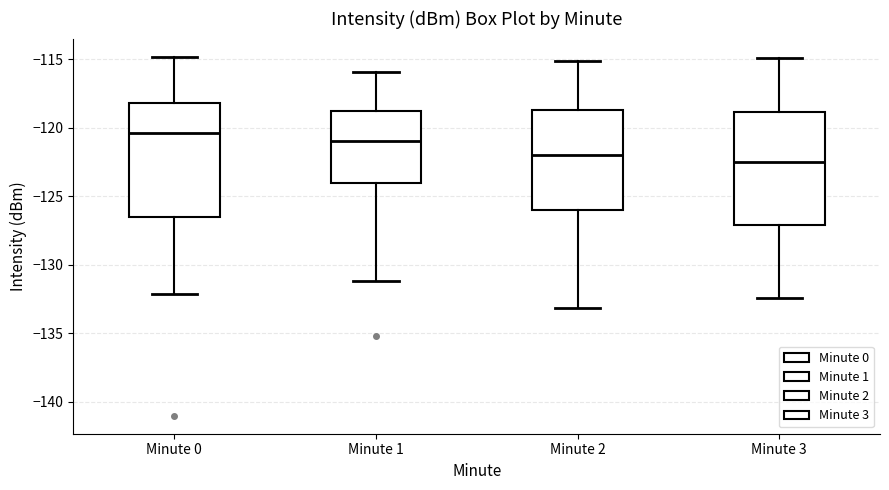

Reading left to right, transcribe this box plot: for each box, give where its median line is, the range the box spans, and where its two whiskers end, as read against the y-axis. The values are not printed on the chart, so give them approximately, as read against the axis.

Minute 0: median -120.5, box -126.5 to -118.0, whiskers -132.0 to -115.0
Minute 1: median -121.0, box -124.0 to -119.0, whiskers -131.0 to -116.0
Minute 2: median -122.0, box -126.0 to -118.5, whiskers -133.0 to -115.0
Minute 3: median -122.5, box -127.0 to -119.0, whiskers -132.5 to -115.0